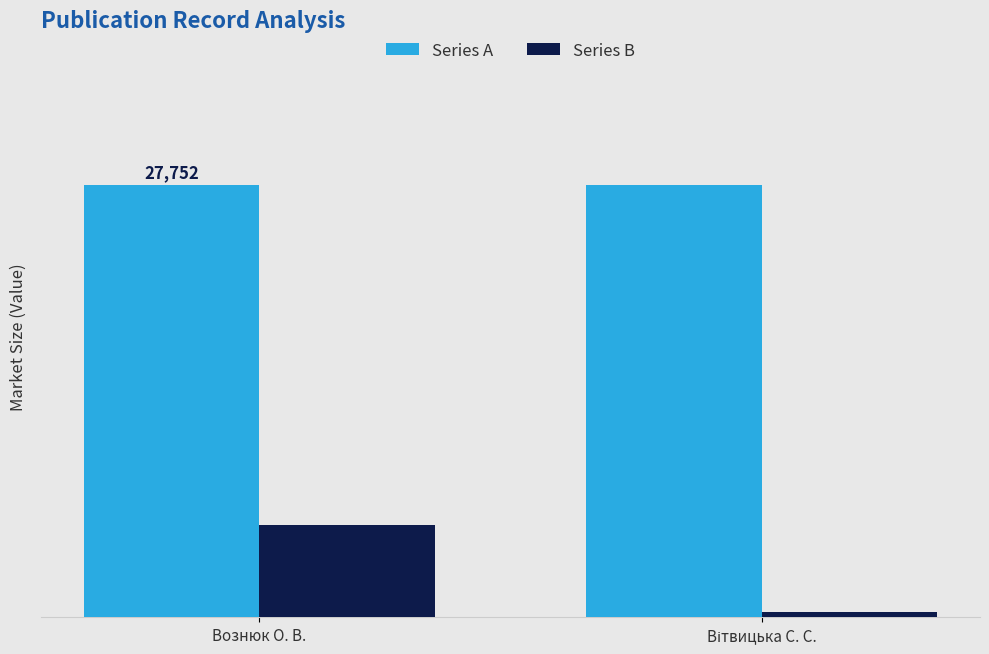

Are the bars horizontal?

No